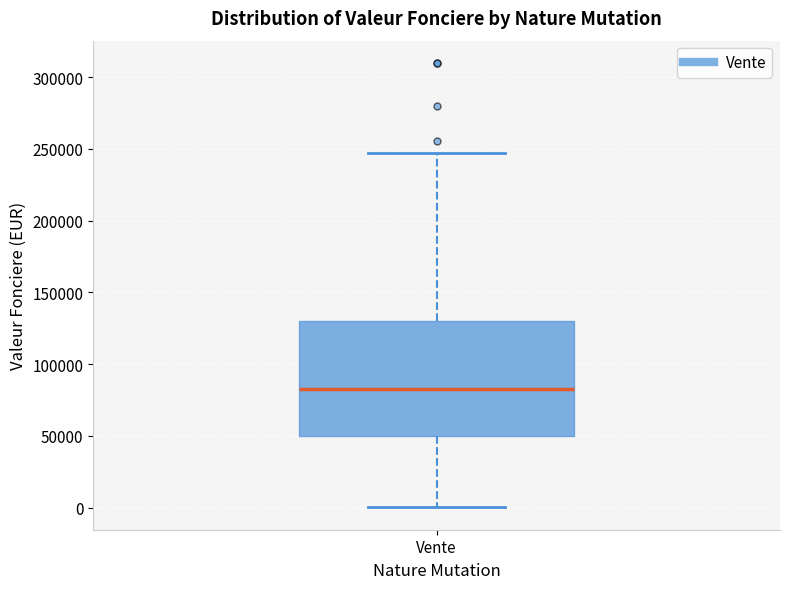

Transcribe this box plot: give where the median line is, the range the box spans, and where the two whiskers end, as read against the y-axis. The values are not printed on the chart, so give them approximately, as read against the axis.

median 85000, box 50000 to 130000, whiskers 0 to 245000